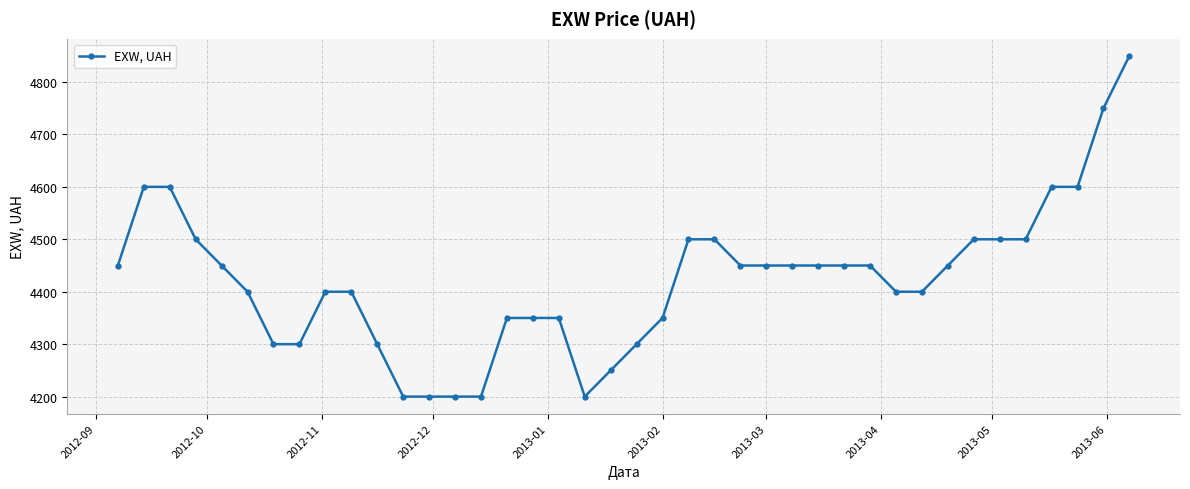

What is the sum of all values?

176900